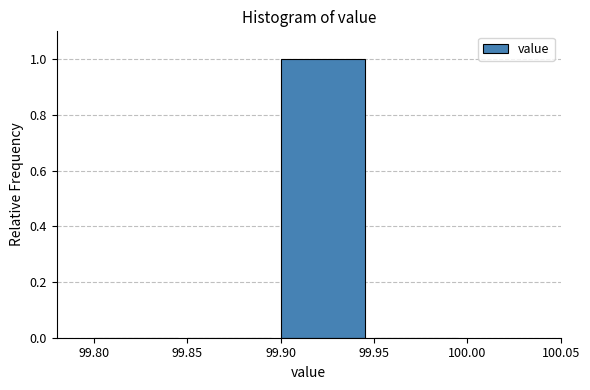

How tall is the bar that spans 99.90 to 99.95 on the x-axis? The values are not printed on the chart, so give them approximately, as read against the axis.

1